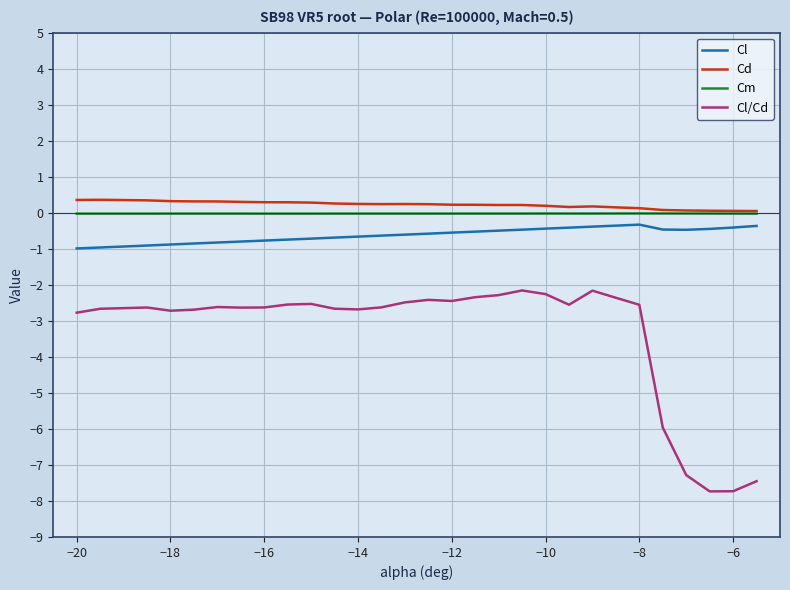

How many lines are shown in the chart?

4